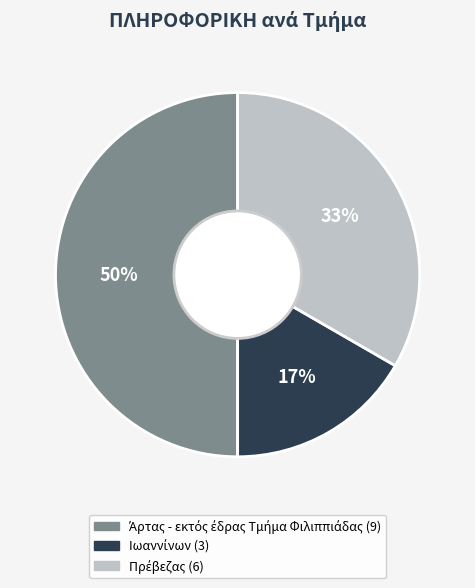

To the nearest percent, what is the difference between the largest and smallest slice percentages?

33%